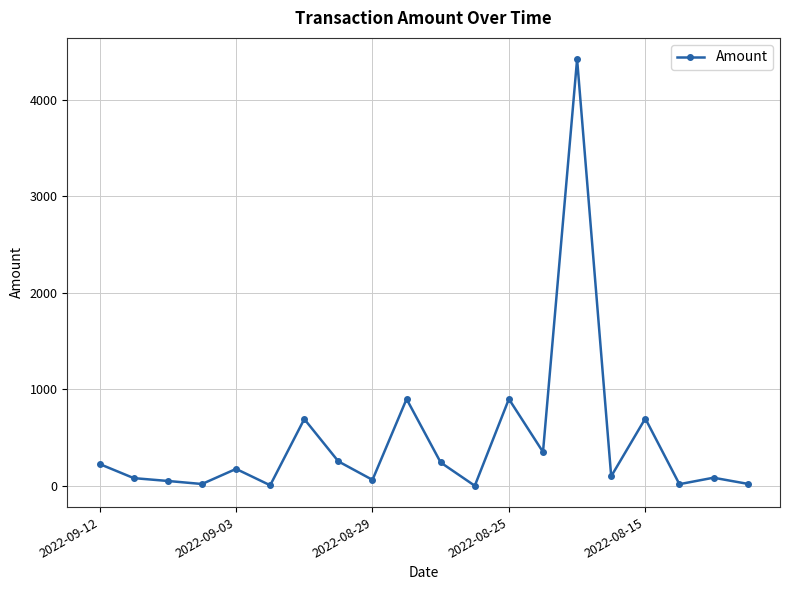

What is the average value?

464.9